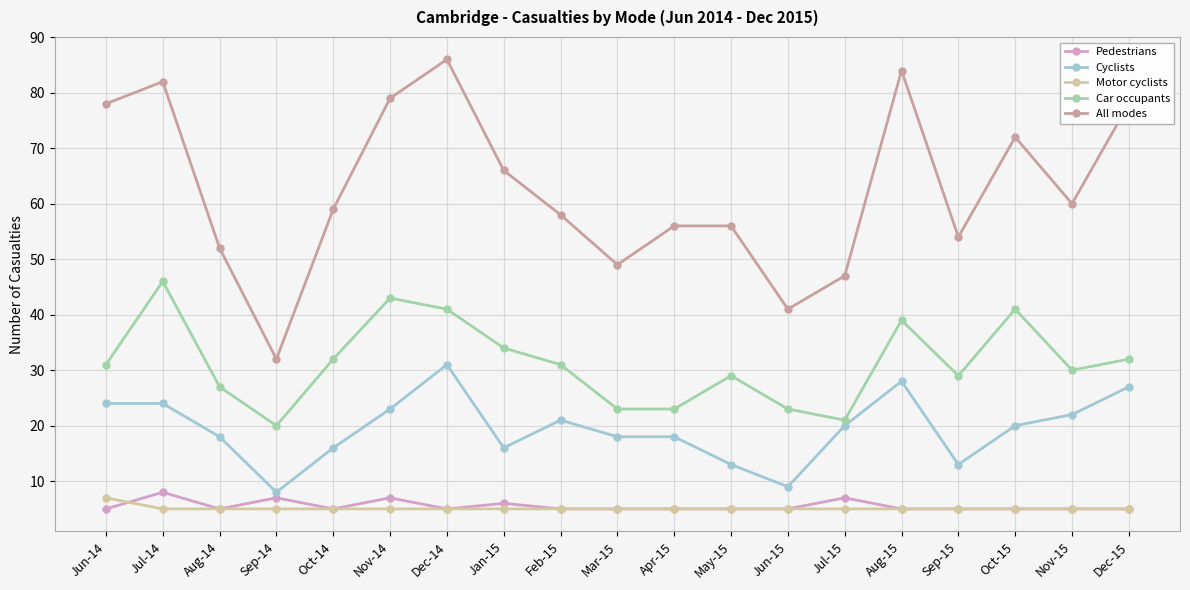

In All modes, how many points are lower than both neighbors (excluding endpoints)?

5